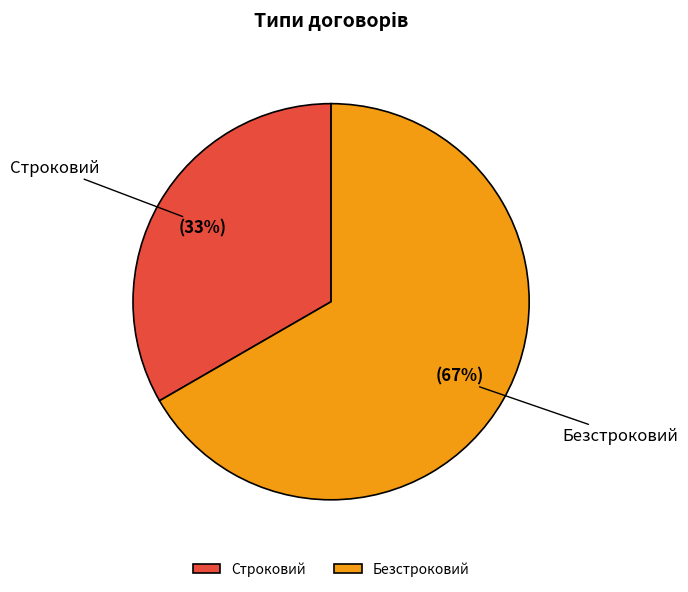

To the nearest percent, what is the average slice percentage?

50%